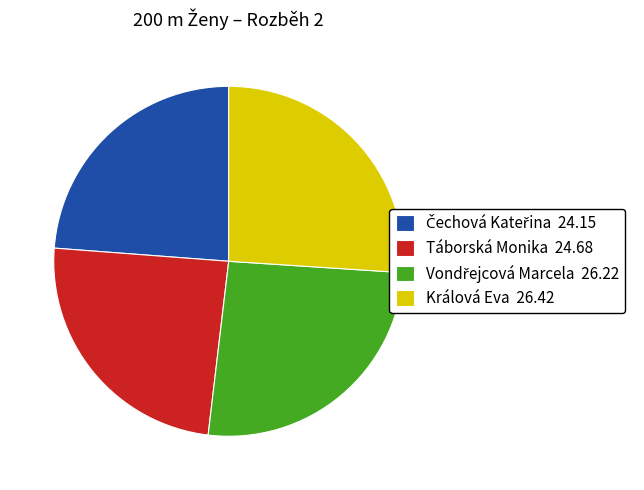

The Králová Eva 26.42 slice represents 34% of the pie. True or false?

False